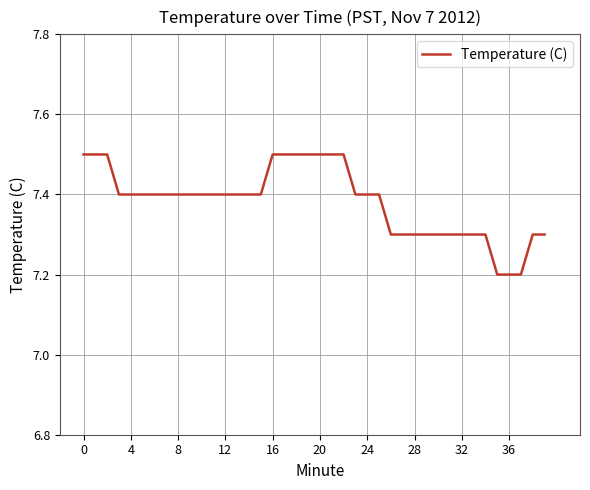

What is the maximum value shown in the chart?

7.5